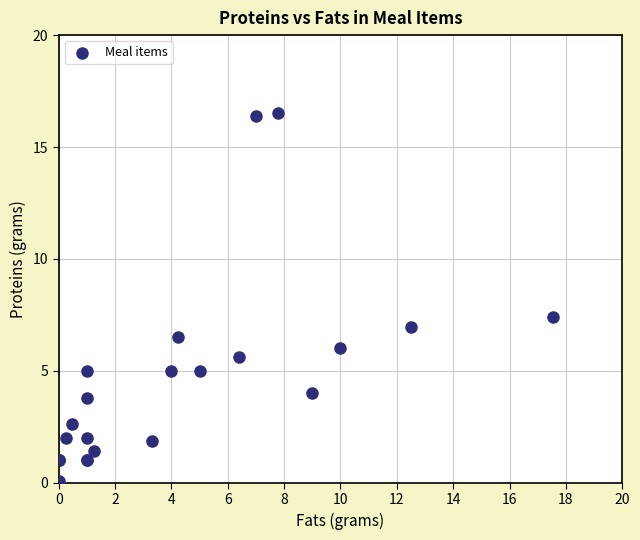

What Y value in the scatter plot is closest to 8?

7.4